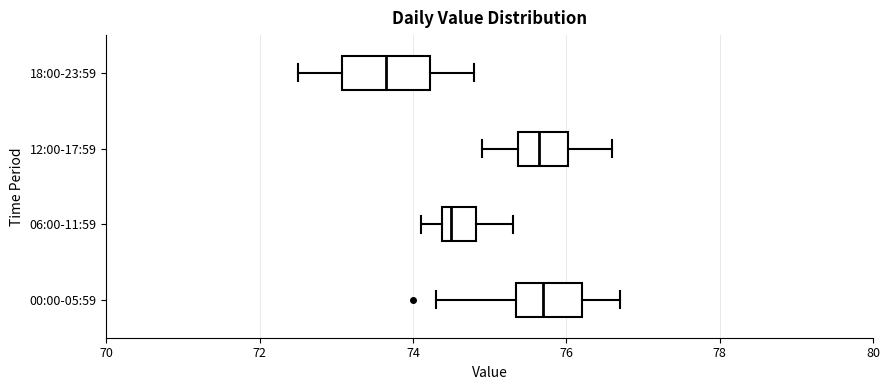

Reading bottom to top, read every box against the x-axis: the position of its median line, the range the box covers, and the ends of its whiskers. The values are not printed on the chart, so give them approximately, as read against the axis.

00:00-05:59: median 75.8, box 75.4 to 76.2, whiskers 74.4 to 76.8
06:00-11:59: median 74.6, box 74.4 to 74.8, whiskers 74.2 to 75.4
12:00-17:59: median 75.6, box 75.4 to 76.0, whiskers 75.0 to 76.6
18:00-23:59: median 73.6, box 73.0 to 74.2, whiskers 72.6 to 74.8